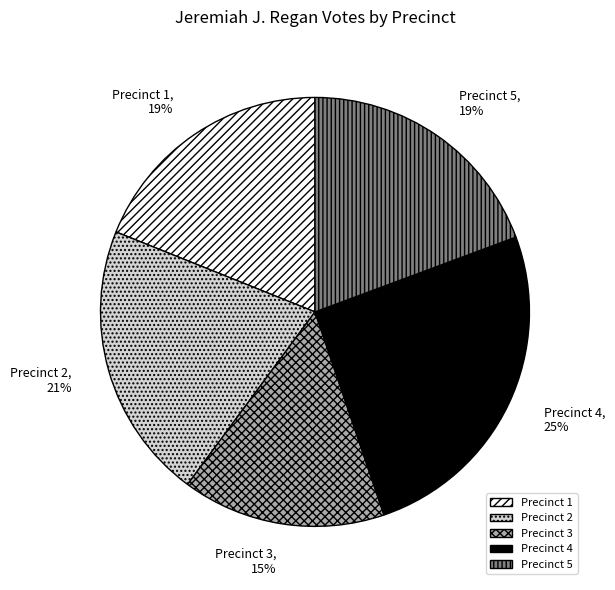

Count the number of slices in the pie.

5